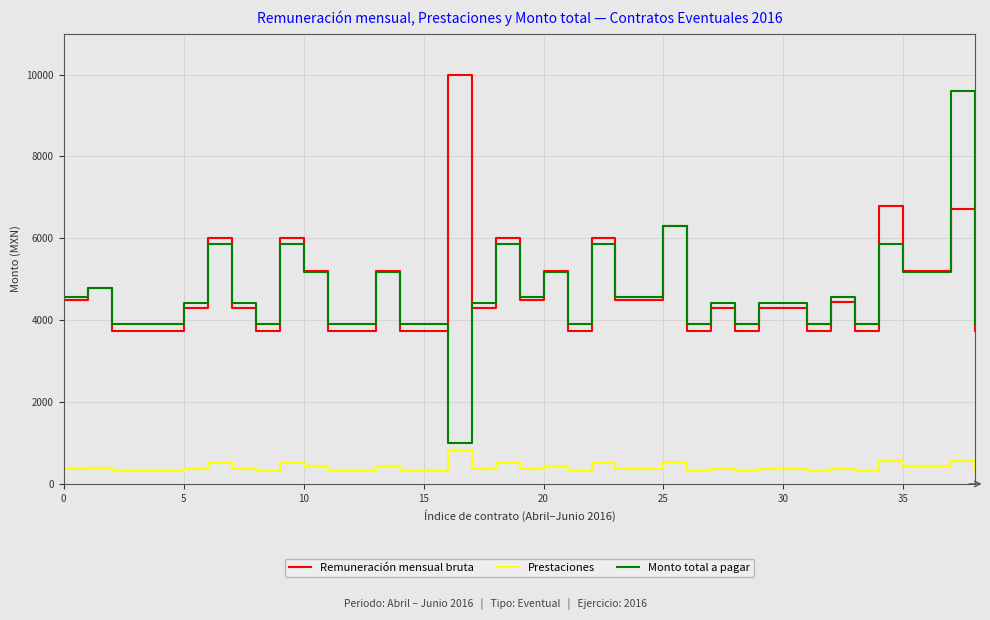

True or false: Prestaciones and Remuneración mensual bruta cross at least once.

False